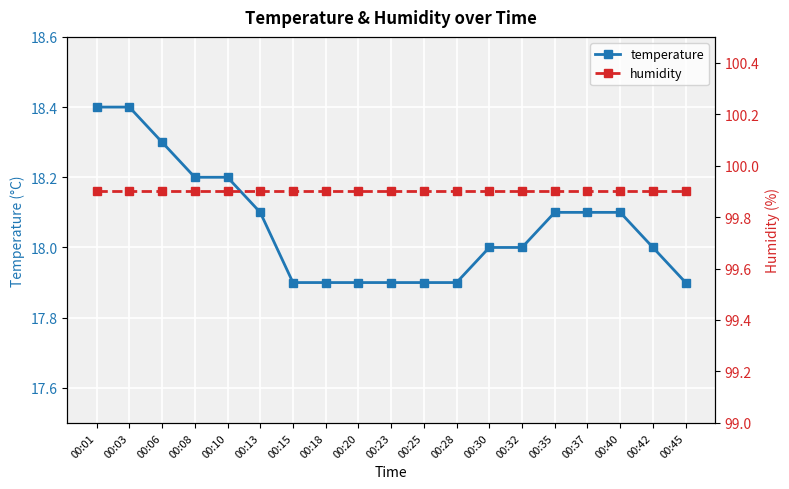

Is it true that temperature equals 17.9 at 00:23?

True